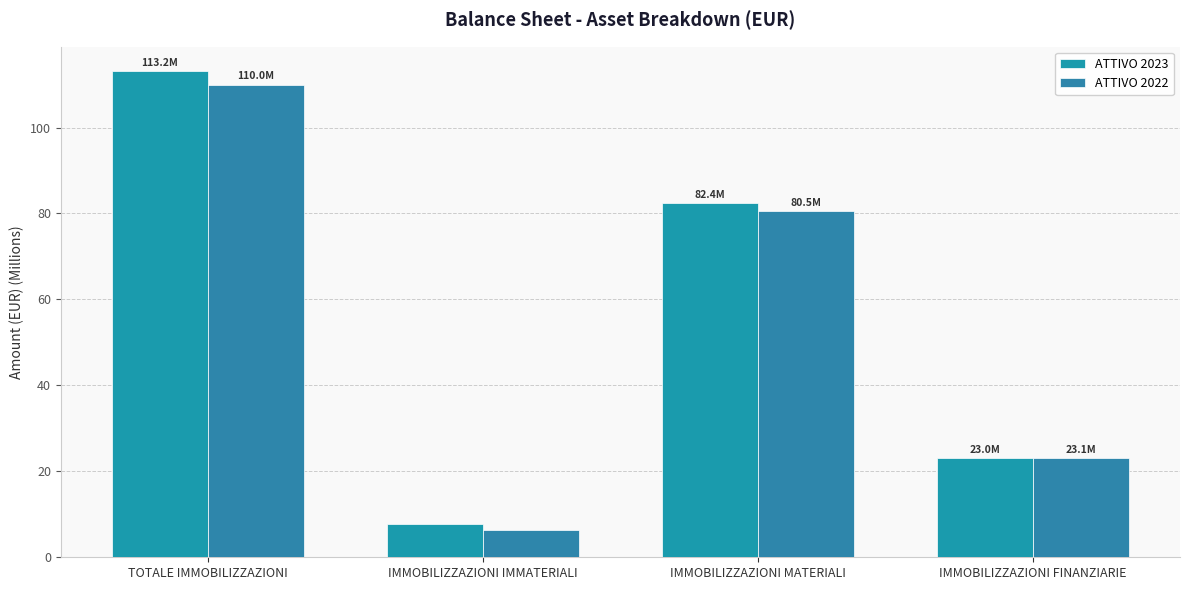

List the series in order of their overall mean, highest first.

ATTIVO 2023, ATTIVO 2022